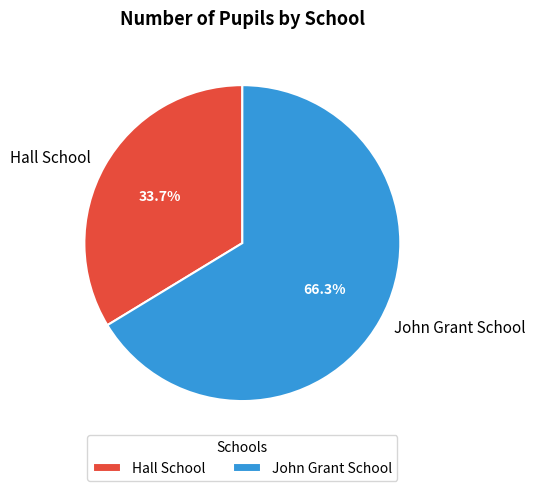

How many segments does this pie chart have?

2